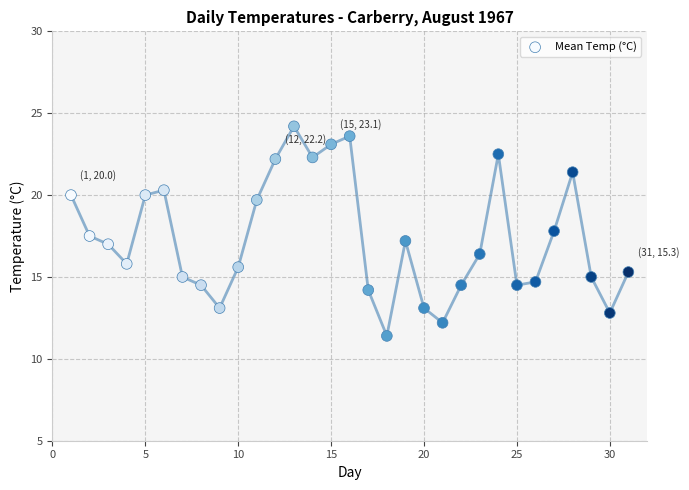

What is the range of X values (max minus min)?

30.0